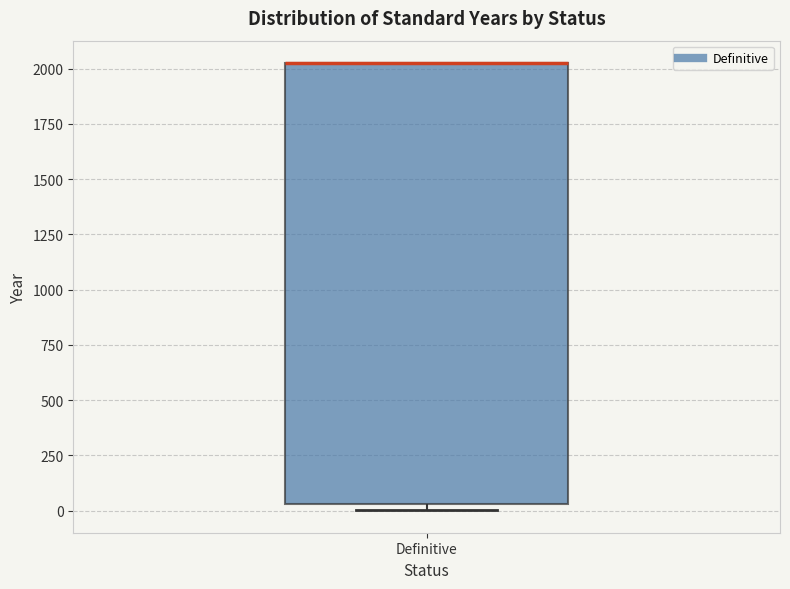

Transcribe this box plot: give where the median line is, the range the box spans, and where the two whiskers end, as read against the y-axis. The values are not printed on the chart, so give them approximately, as read against the axis.

median 2050 (drawn on the box's upper edge), box 50 to 2050, whiskers 0 to 2050